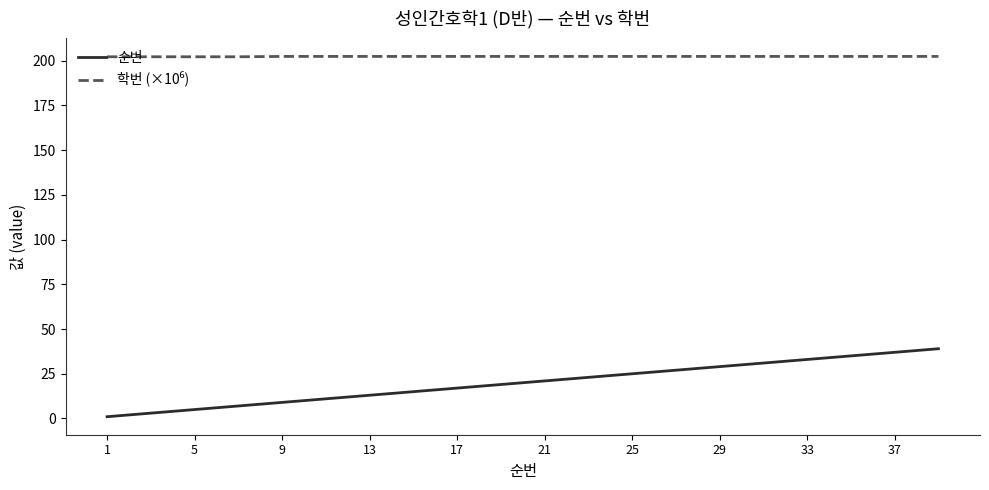

Which series has the largest range (max minus min)?

순번